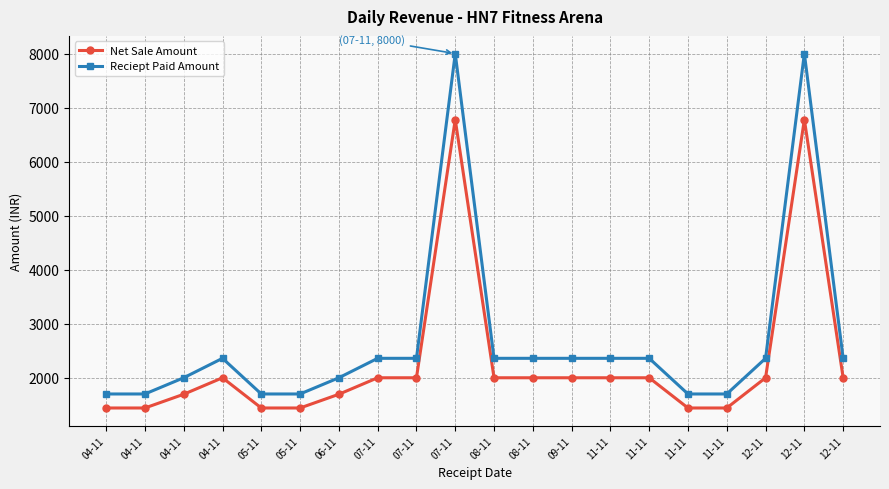

What is the label of the 3rd point from the right?

12-11